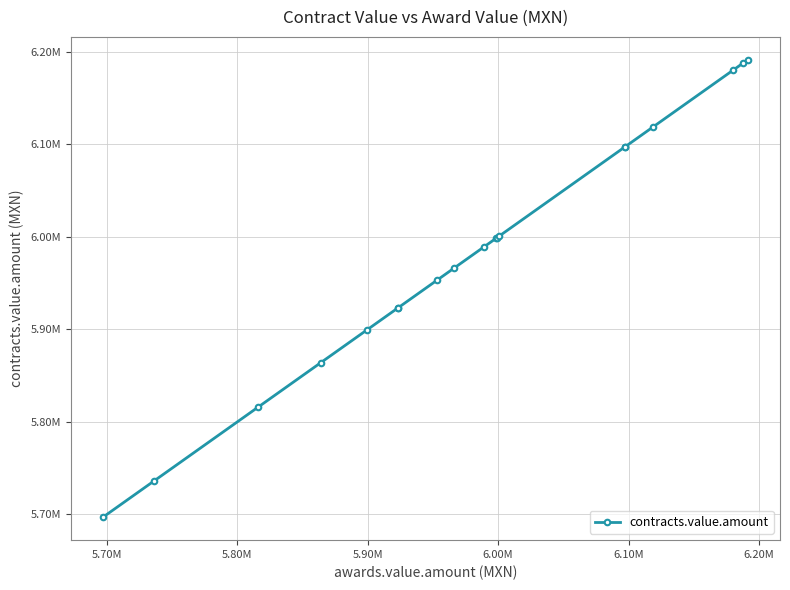

What is the minimum value shown in the chart?

5696913.4